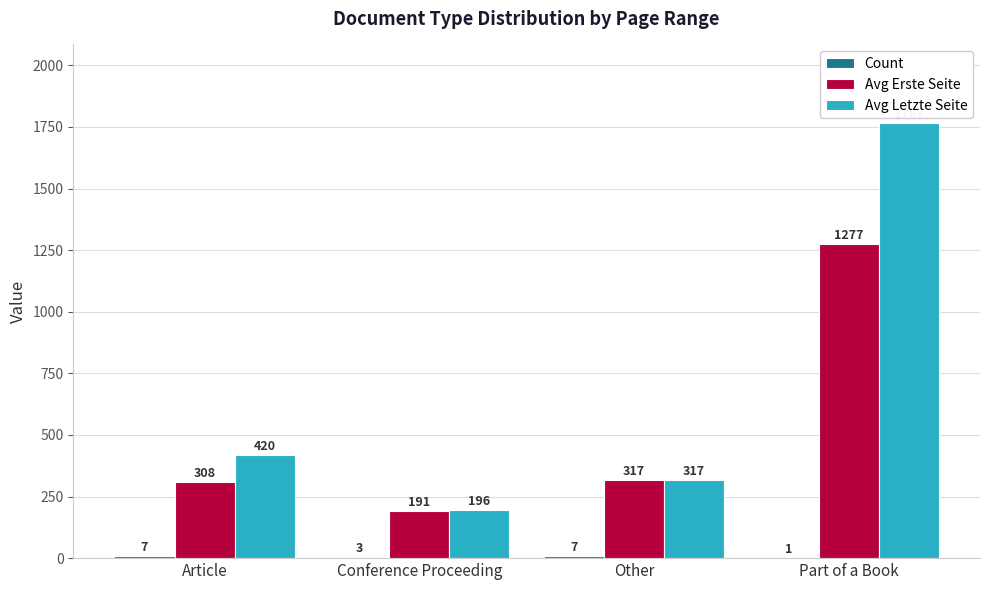

Which series has the largest total across all categories?

Avg Letzte Seite